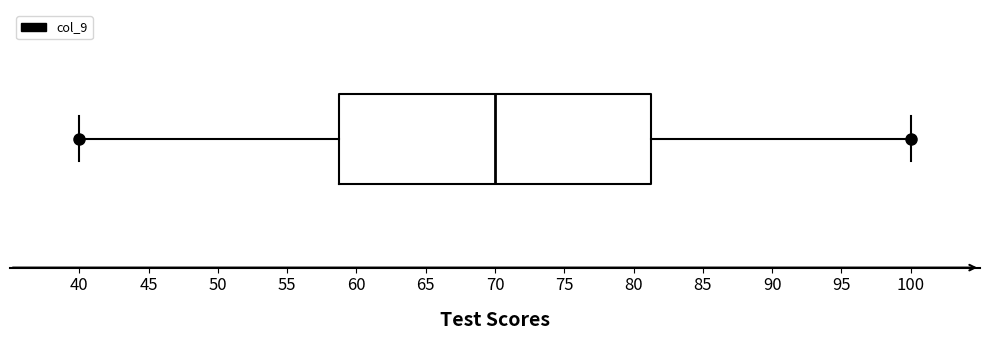

Transcribe this box plot: give where the median line is, the range the box spans, and where the two whiskers end, as read against the x-axis. The values are not printed on the chart, so give them approximately, as read against the axis.

median 70.0, box 59.0 to 81.5, whiskers 40.0 to 100.0